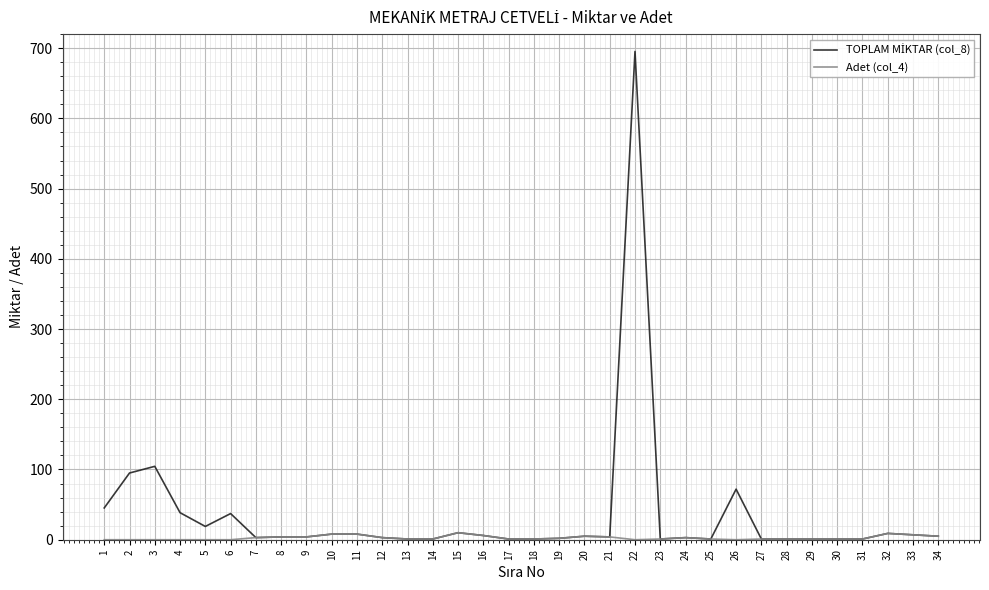

What is the greatest value displayed?

695.3